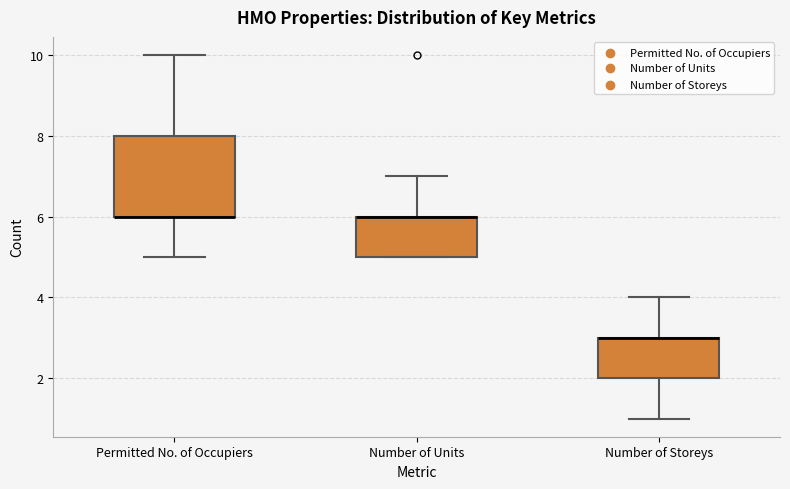

Reading left to right, transcribe this box plot: for each box, give where its median line is, the range the box spans, and where its two whiskers end, as read against the y-axis. The values are not printed on the chart, so give them approximately, as read against the axis.

Permitted No. of Occupiers: median 6 (drawn on the box's lower edge), box 6 to 8, whiskers 5 to 10
Number of Units: median 6 (drawn on the box's upper edge), box 5 to 6, whiskers 5 to 7
Number of Storeys: median 3 (drawn on the box's upper edge), box 2 to 3, whiskers 1 to 4